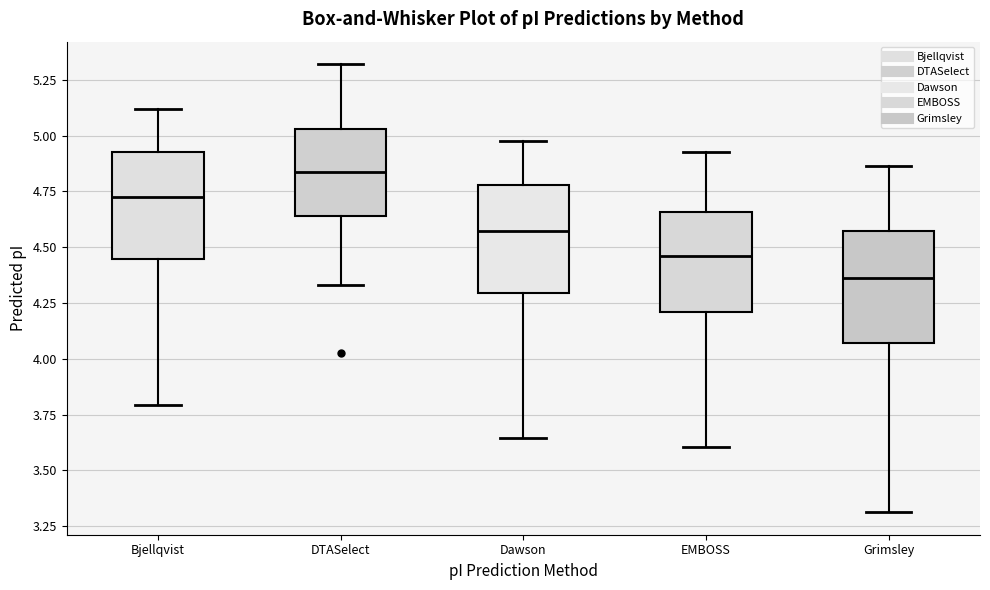

Which box's median line is the highest?

DTASelect